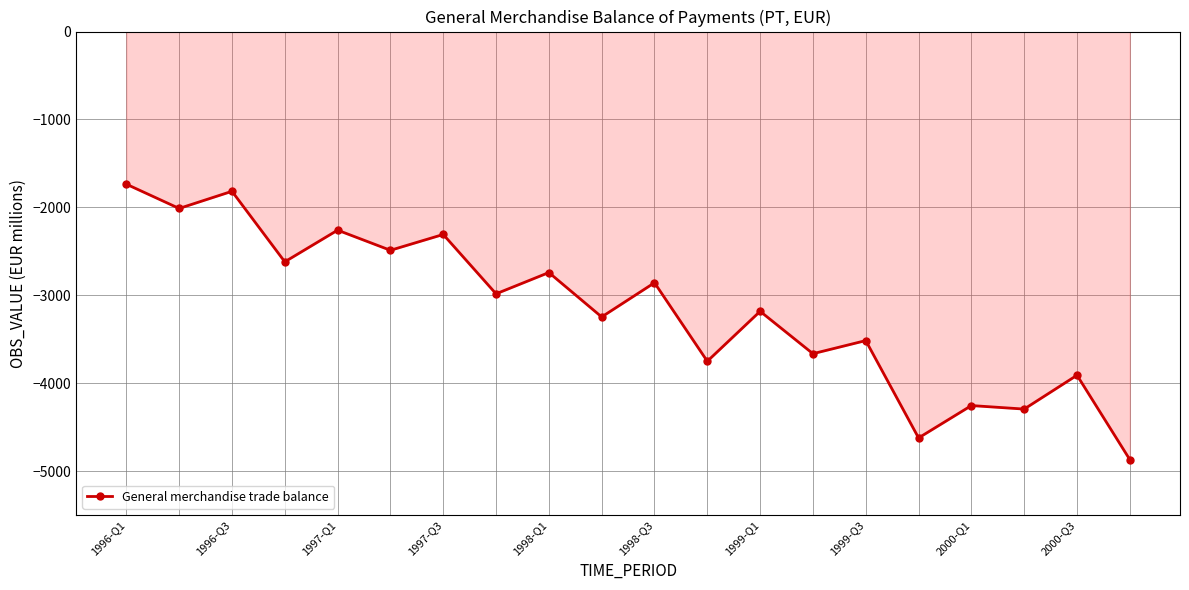

What is the value of the 13th point from the left?

-3182